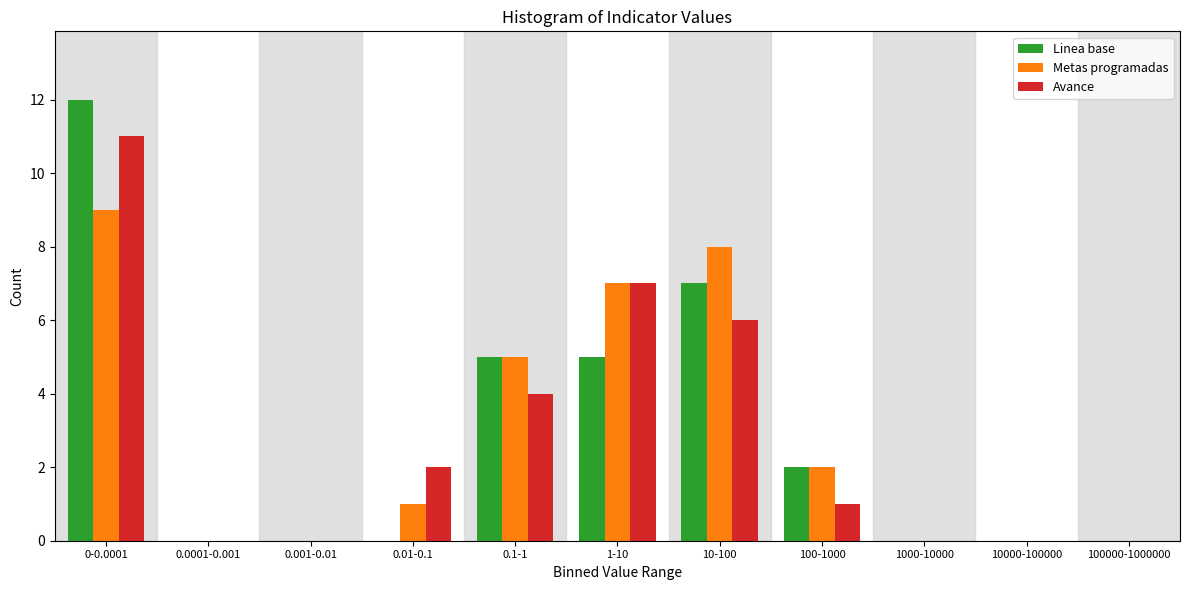

Which series changed the most between 0.1-1 and 1-10?

Avance